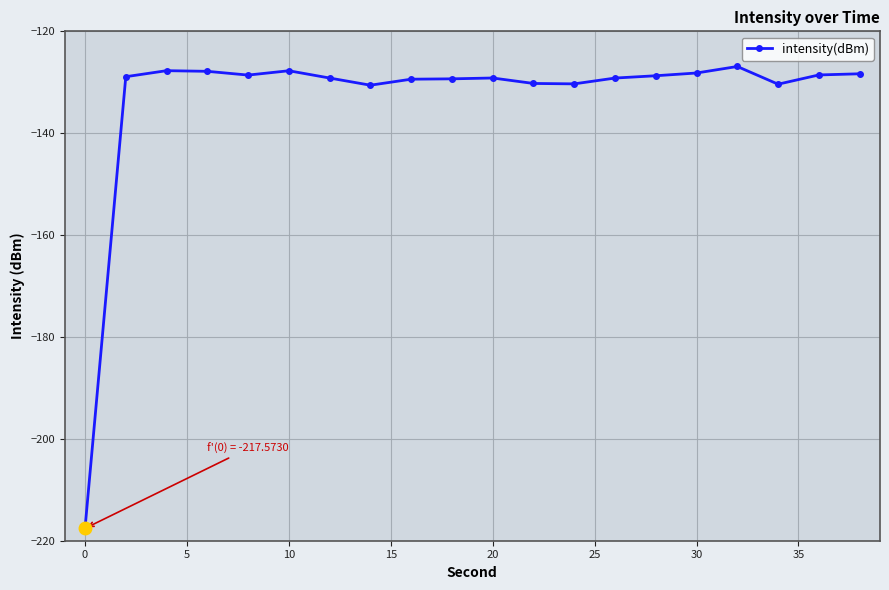

What is the difference between the maximum and second lowest values?

3.7